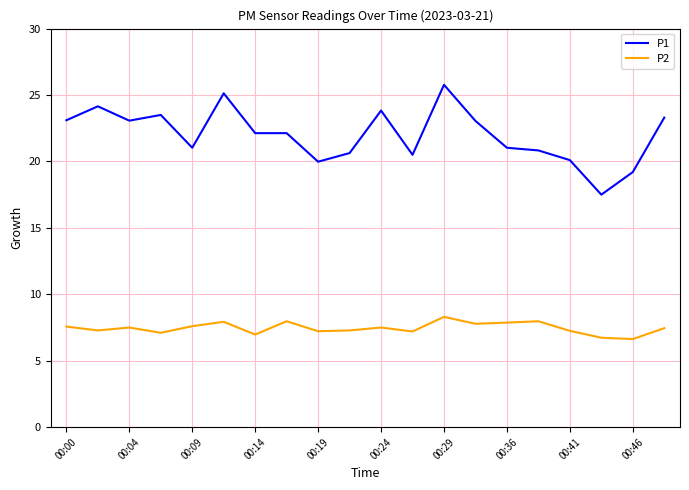

Rank the series by their average value, from highest to lowest.

P1, P2